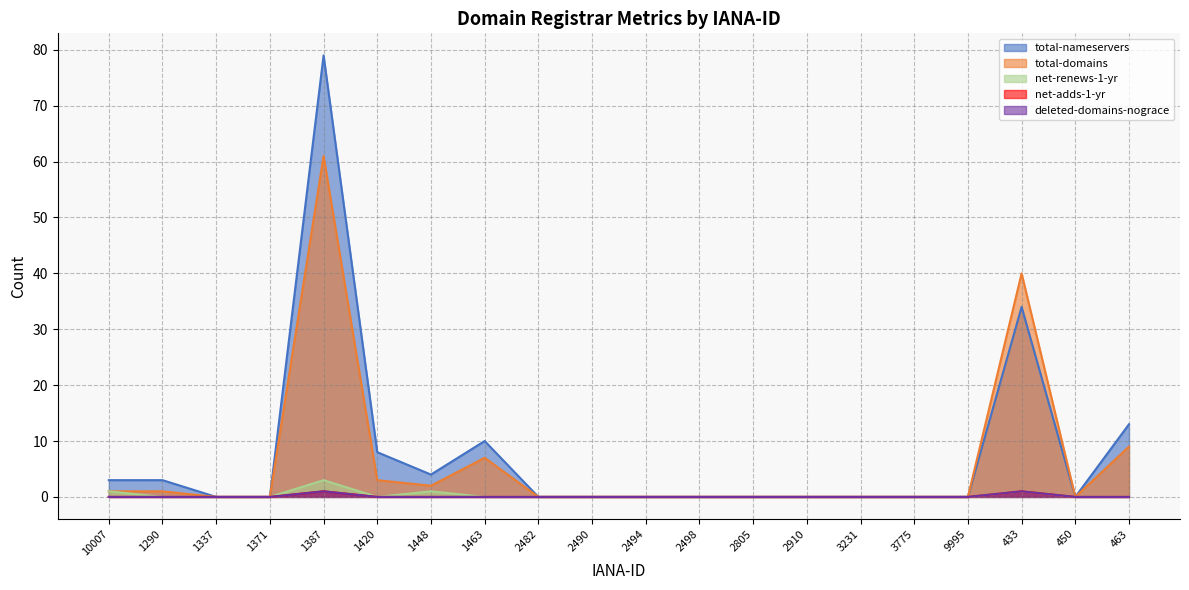

What is the difference between the second highest and second lowest values in the total-nameservers series?

34